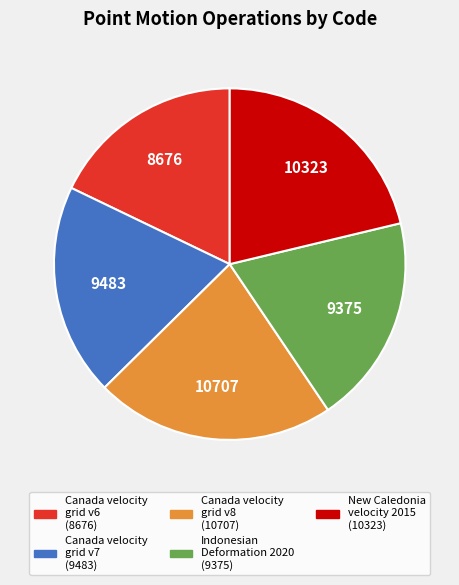

Does any single category account for the majority?

No